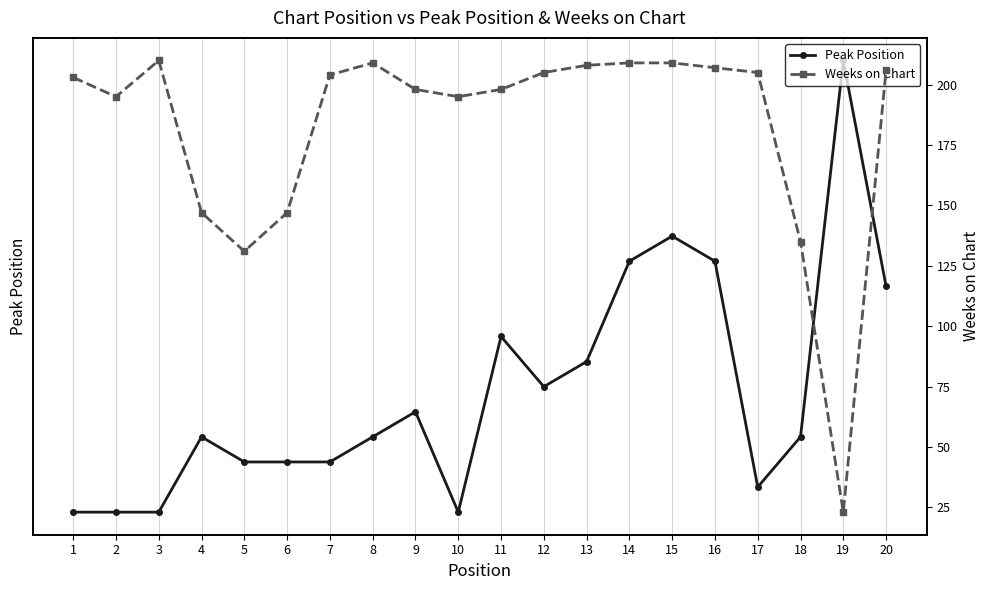

List the series in order of their overall mean, highest first.

Weeks on Chart, Peak Position